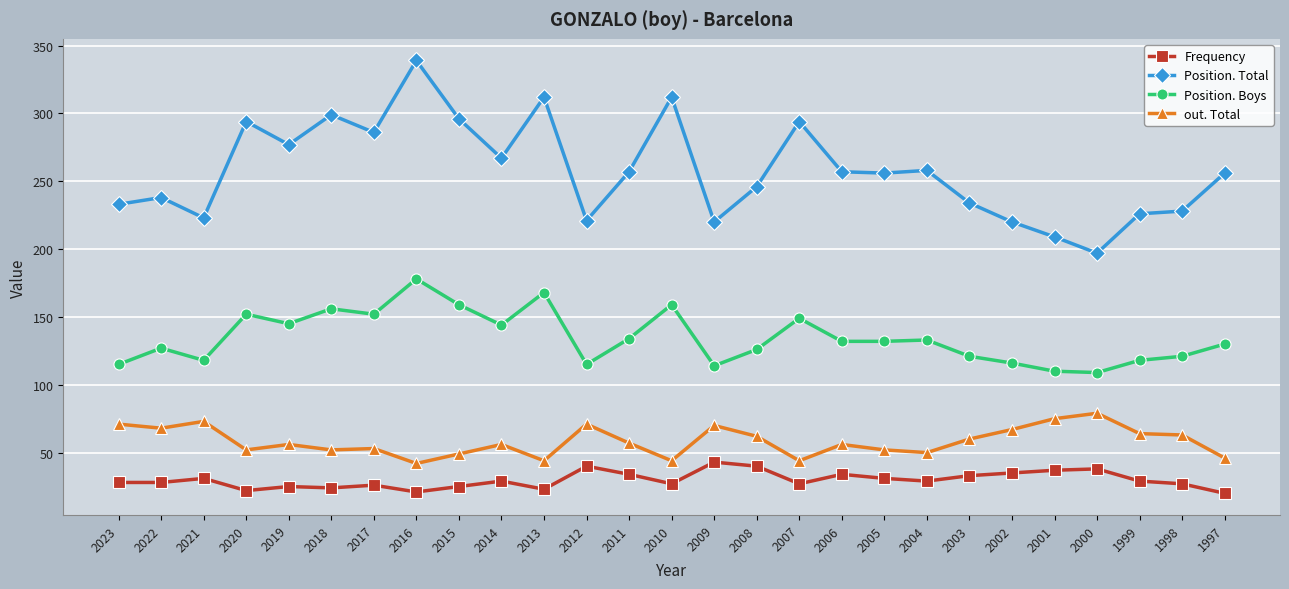

True or false: Frequency and out. Total intersect in this chart.

False